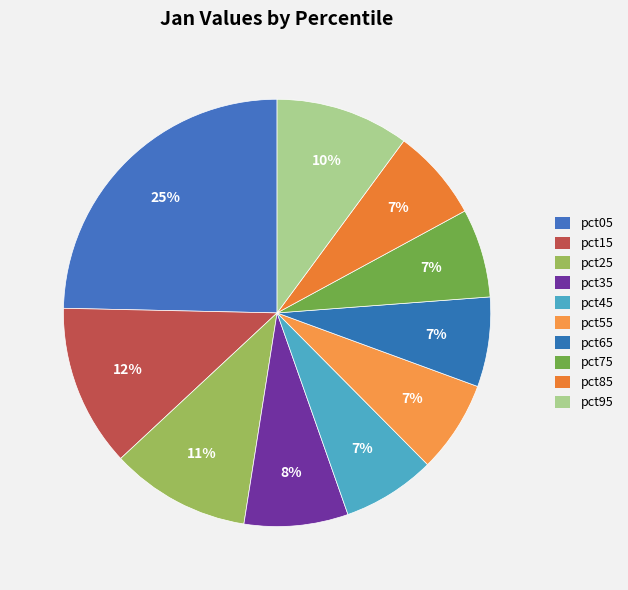

Between pct95 and pct55, which is larger?

pct95